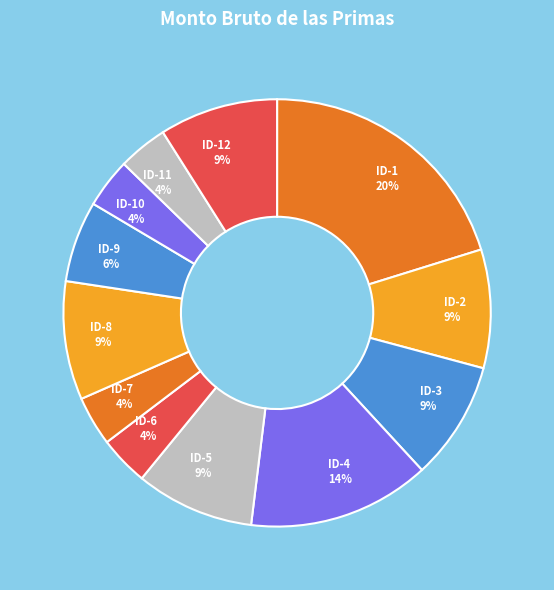

What percentage is the ID-11 slice, to the nearest percent?

4%